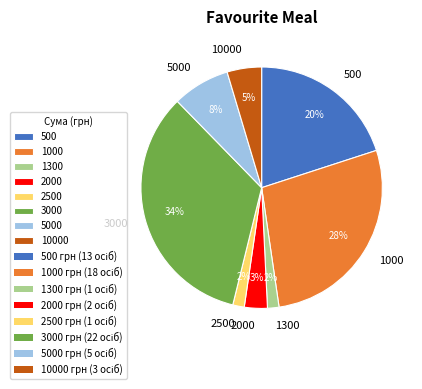

Which has a higher value, 5000 or 1000?

1000